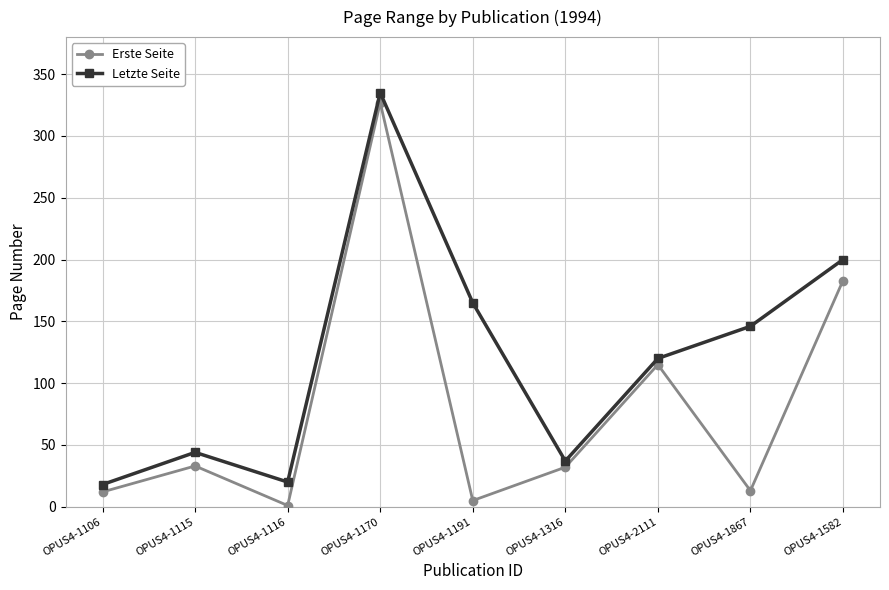

Rank the series by their average value, from highest to lowest.

Letzte Seite, Erste Seite